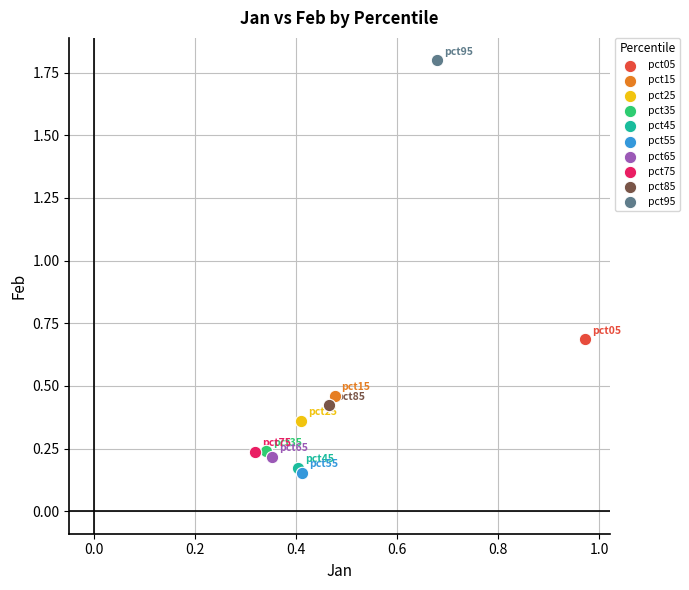

What are all the series names shown in the legend?

pct05, pct15, pct25, pct35, pct45, pct55, pct65, pct75, pct85, pct95